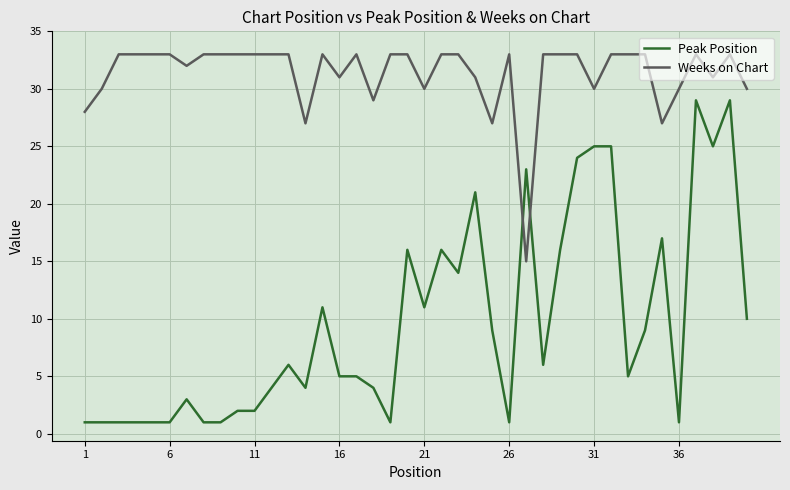

What is the sum of all Weeks on Chart values?

1253